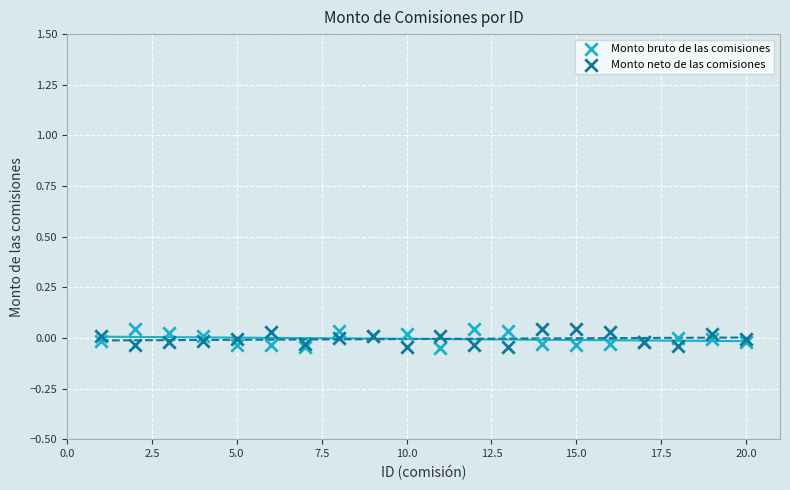

What is the X range (max minus min) for the scatter plot?

19.0